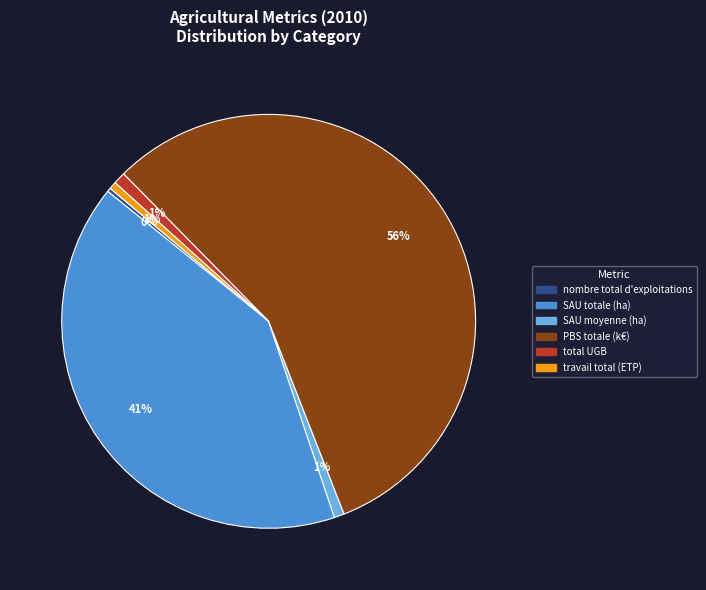

What is the ratio of the value at SAU moyenne (ha) to the value at nombre total d'exploitations?

2.6